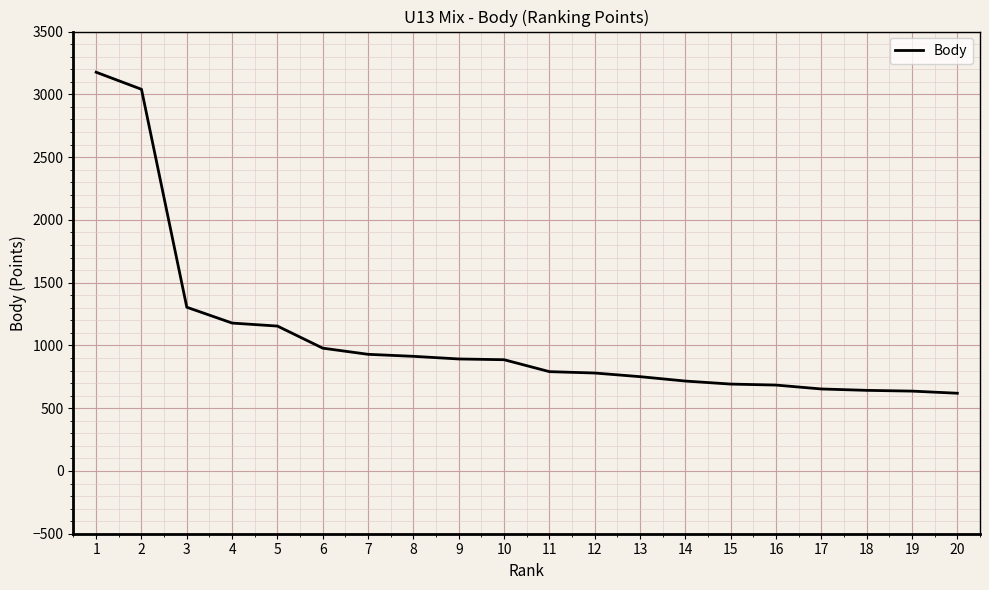

What is the difference between the maximum and minimum values?

2557